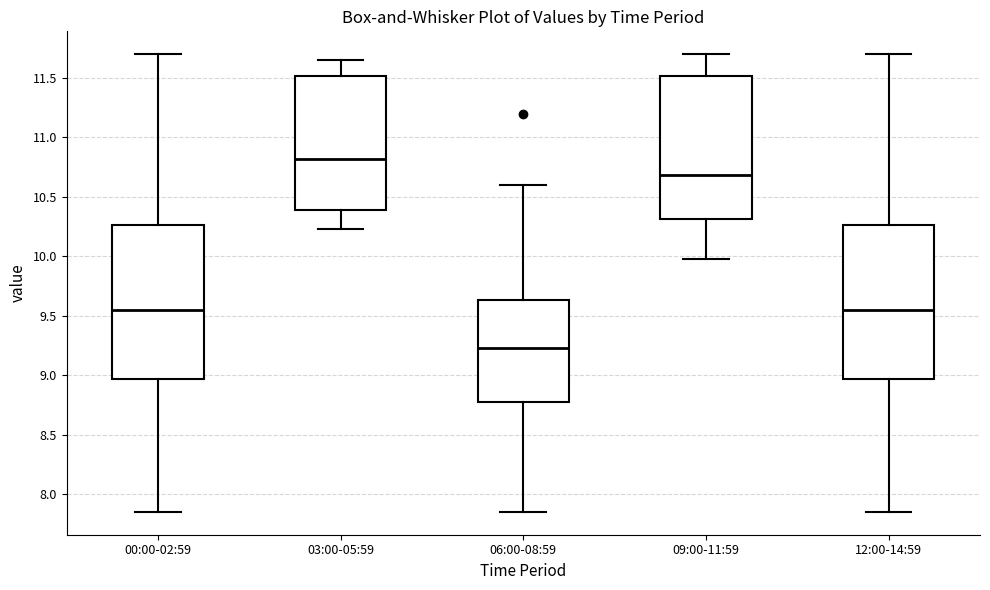

Reading left to right, read every box against the y-axis: the position of its median line, the range the box covers, and the ends of its whiskers. The values are not printed on the chart, so give them approximately, as read against the axis.

00:00-02:59: median 9.55, box 8.95 to 10.25, whiskers 7.85 to 11.70
03:00-05:59: median 10.80, box 10.40 to 11.50, whiskers 10.25 to 11.65
06:00-08:59: median 9.25, box 8.75 to 9.65, whiskers 7.85 to 10.60
09:00-11:59: median 10.70, box 10.30 to 11.50, whiskers 10.00 to 11.70
12:00-14:59: median 9.55, box 8.95 to 10.25, whiskers 7.85 to 11.70